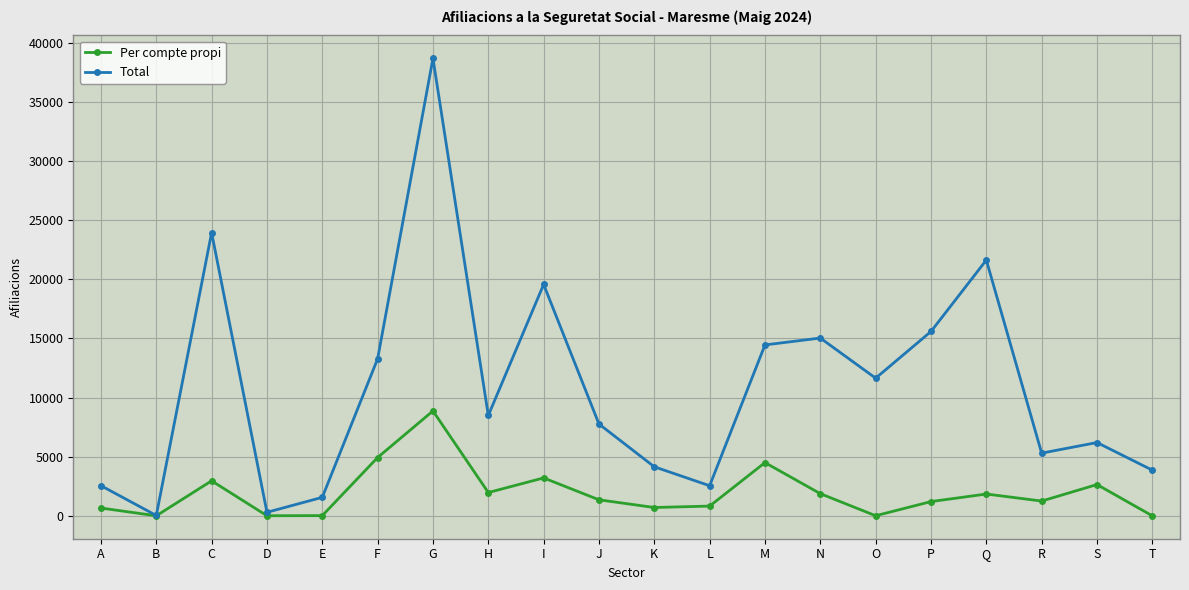

How many data points in Per compte propi are less than 1360?

10